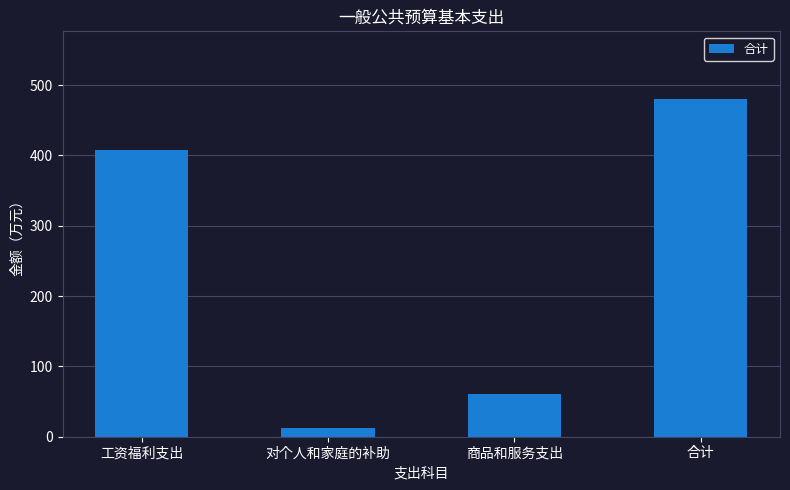

Is it true that the value at 工资福利支出 is 89.3?

False